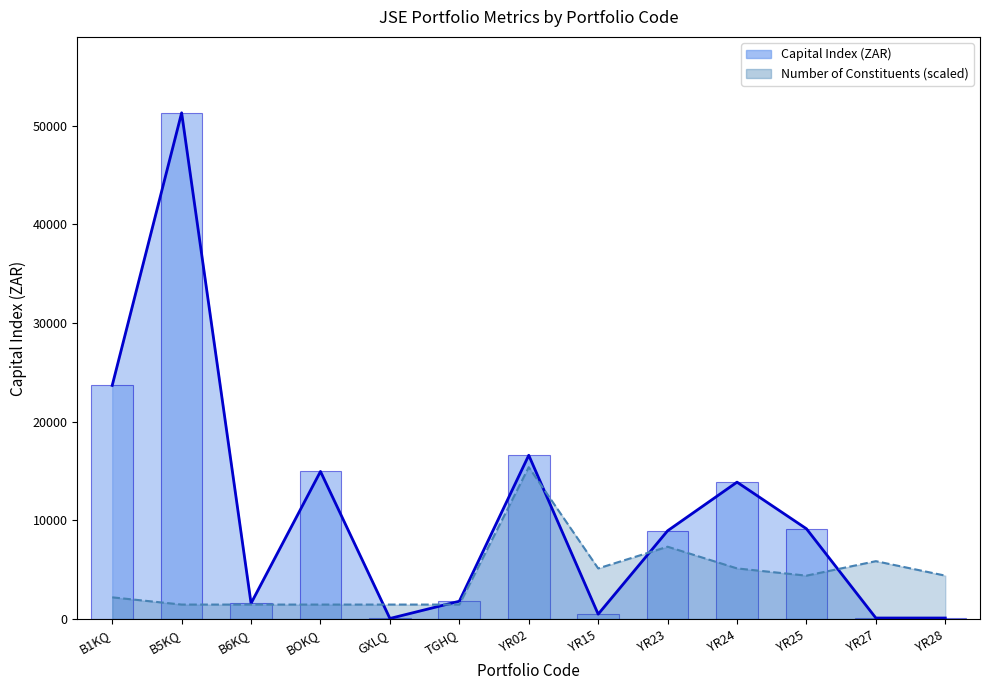

What is the lowest value of the Capital Index (ZAR) series?

56.4